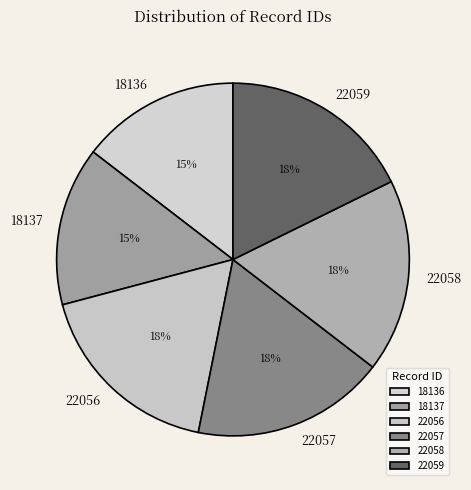

Between 22059 and 18136, which is larger?

22059